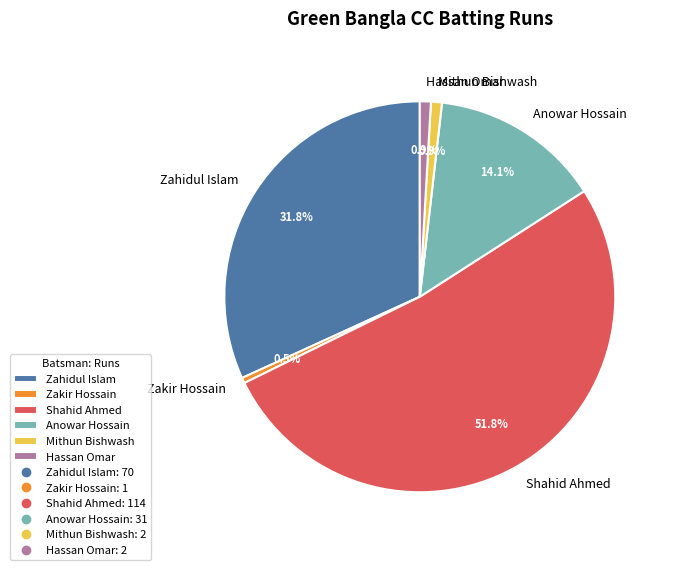

Which slice is the largest?

Shahid Ahmed